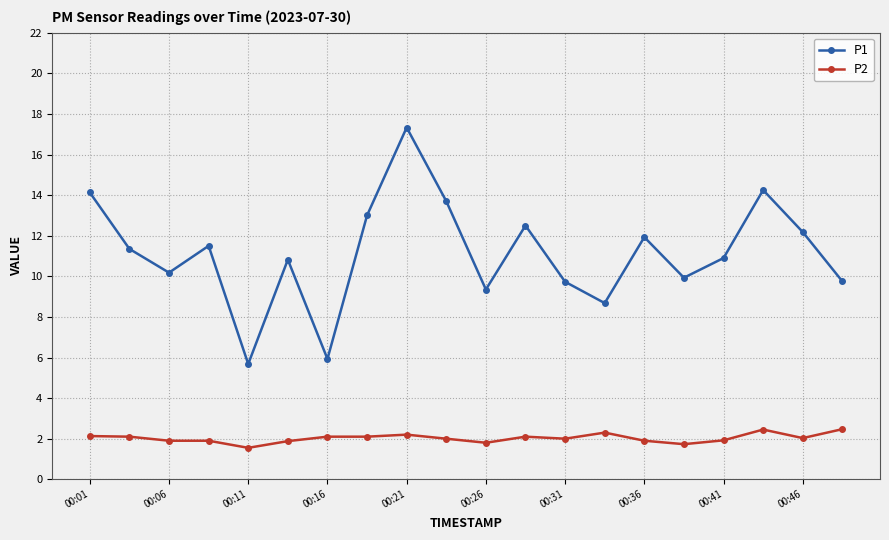

What is the maximum value shown in the chart?

17.3